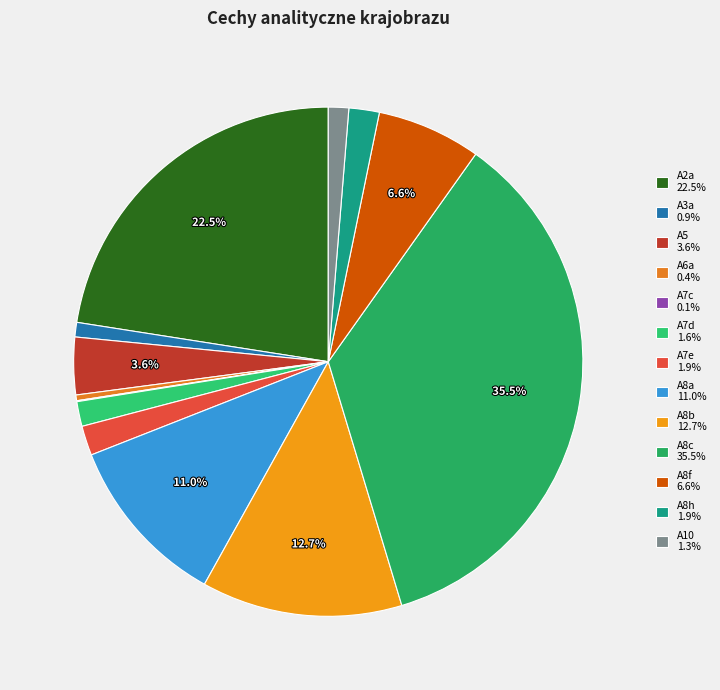

Rank the categories by value from highest to lowest.

A8c, A2a, A8b, A8a, A8f, A5, A8h, A7e, A7d, A10, A3a, A6a, A7c